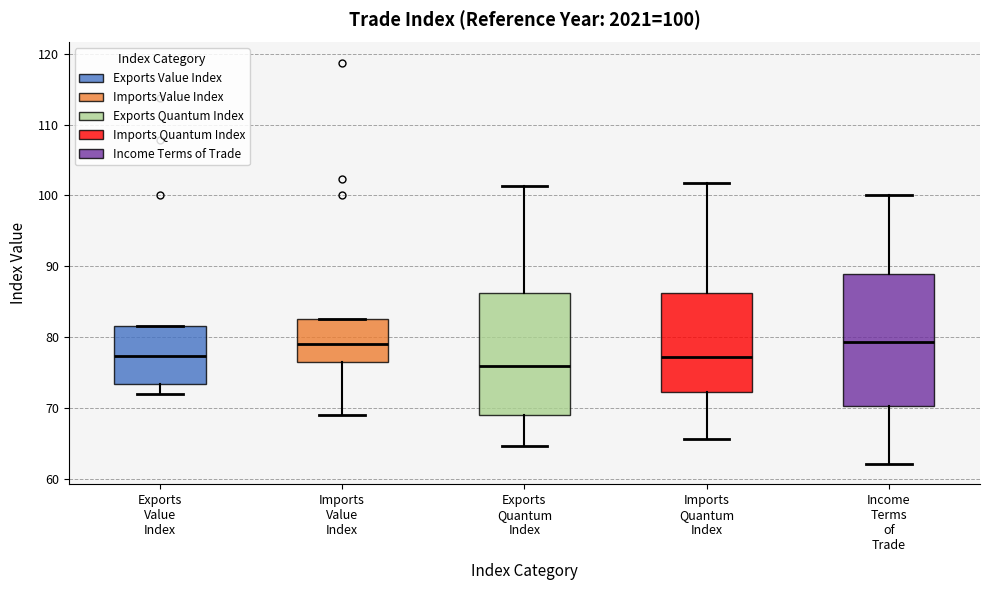

Which box is the tallest, from its lower edge to its upper edge?

Income Terms of Trade